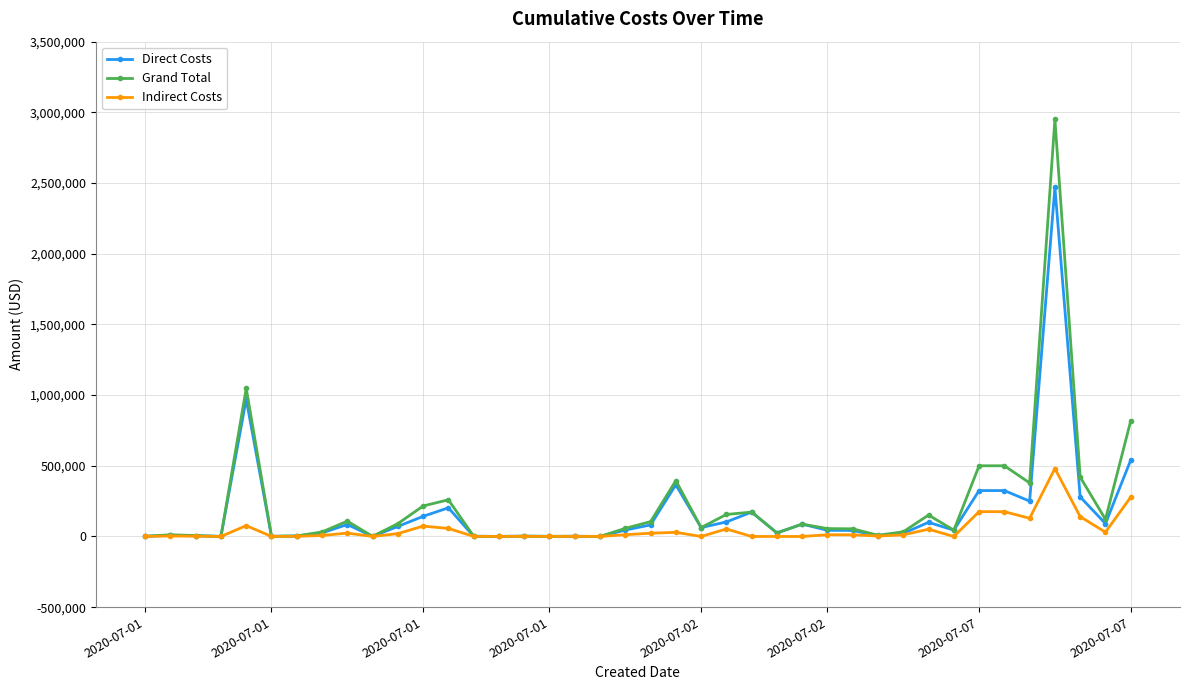

What are all the series names shown in the legend?

Direct Costs, Grand Total, Indirect Costs